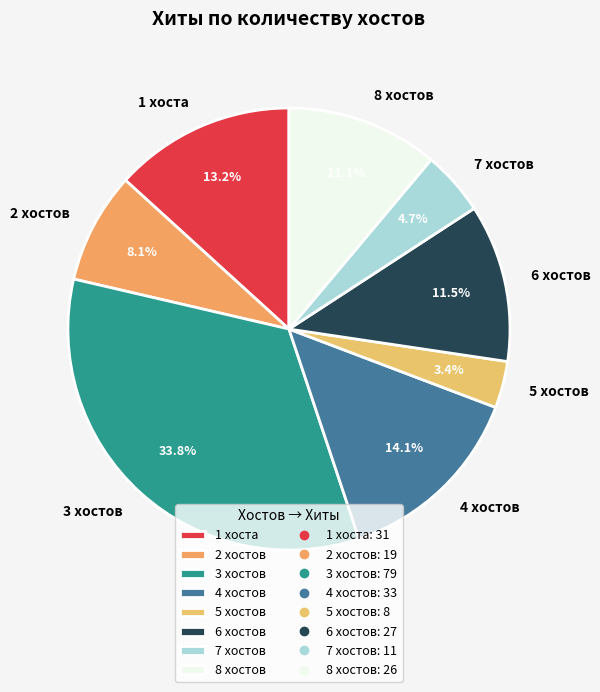

What is the ratio of the value at 3 хостов to the value at 4 хостов?

2.4